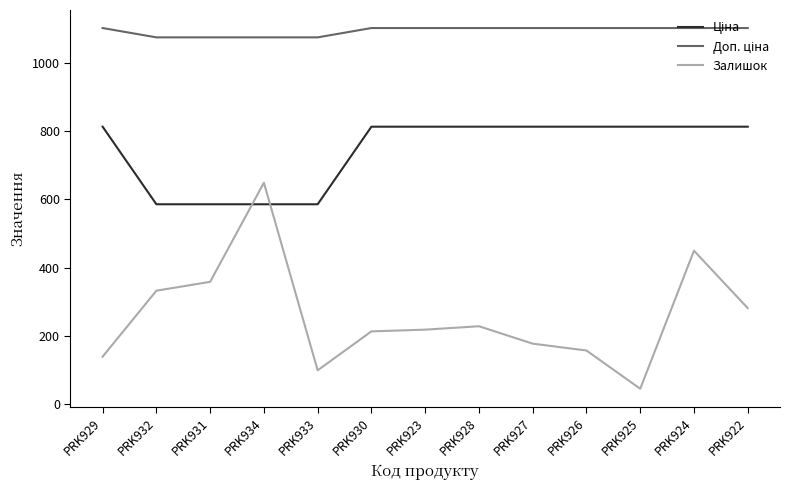

At which category does the chart reach its minimum across all series?

PRK925